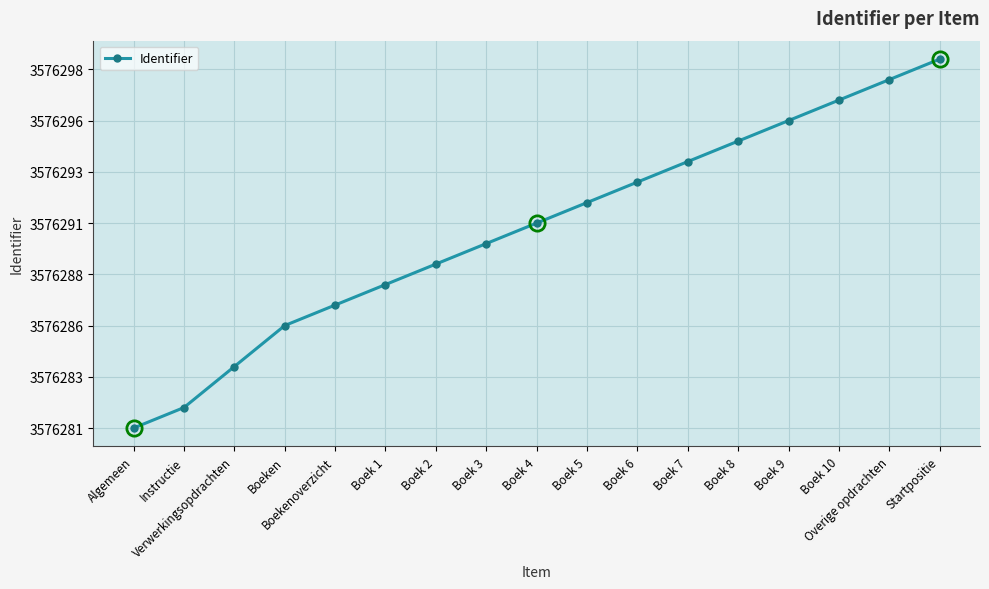

Does the chart have visible grid lines?

Yes